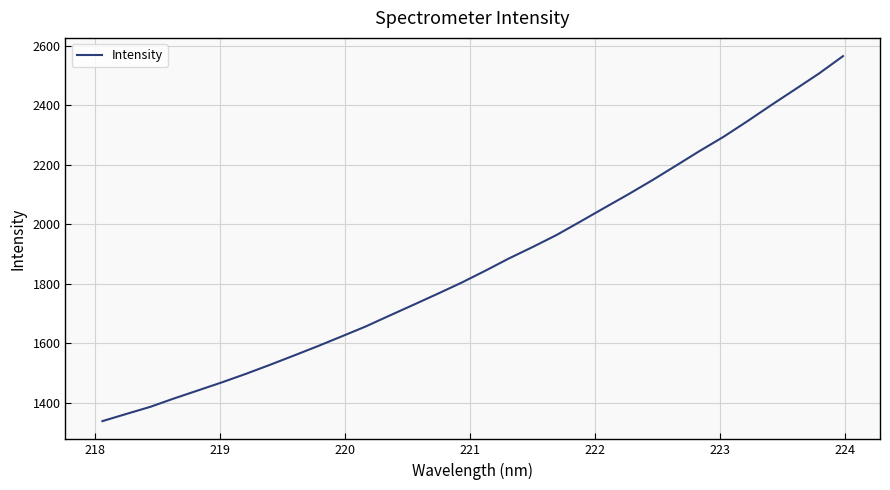

What is the difference between the maximum and minimum values?

1226.3